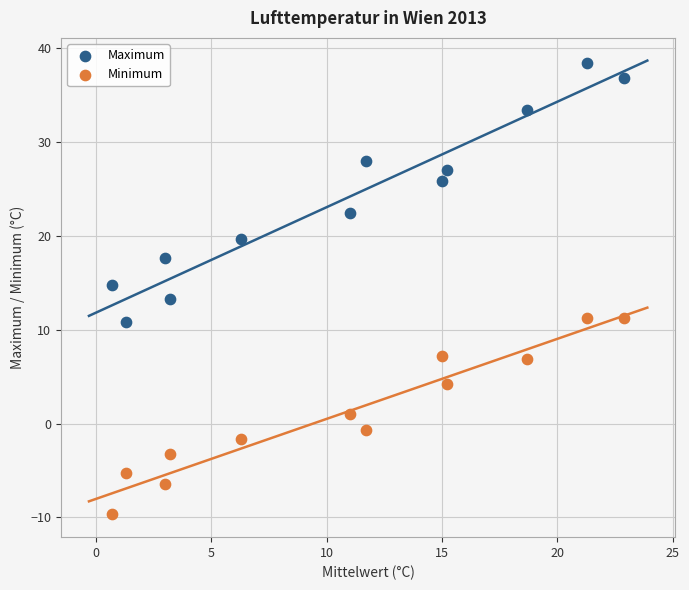

Which series contains the highest Y value?

Maximum